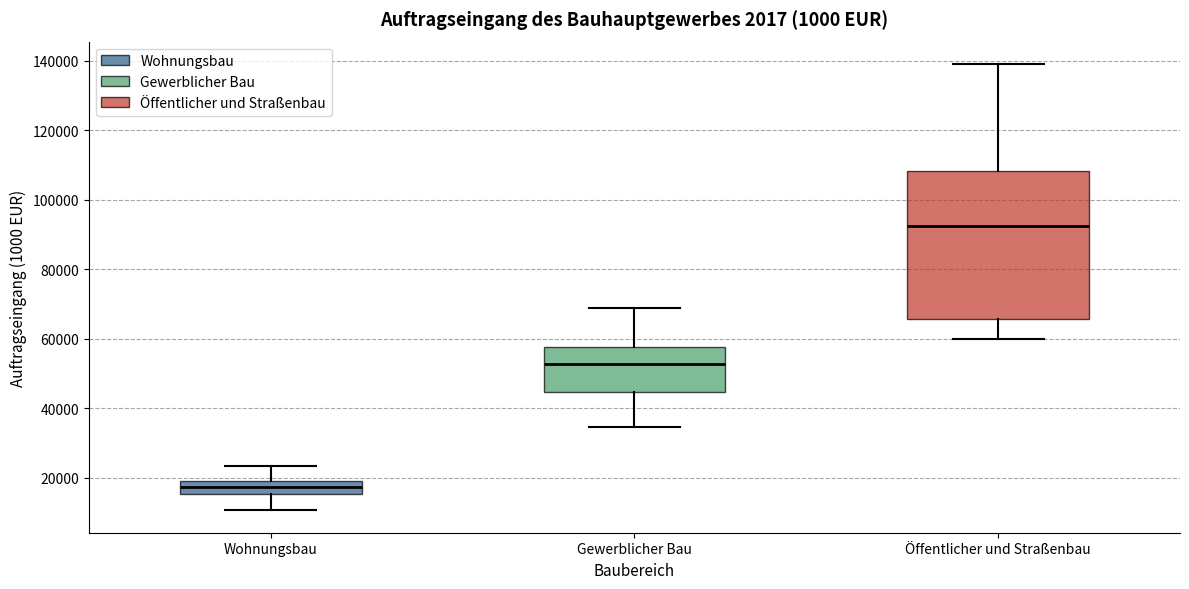

Comparing the boxes themselves (not the whiskers), which one is the tallest?

Öffentlicher und Straßenbau